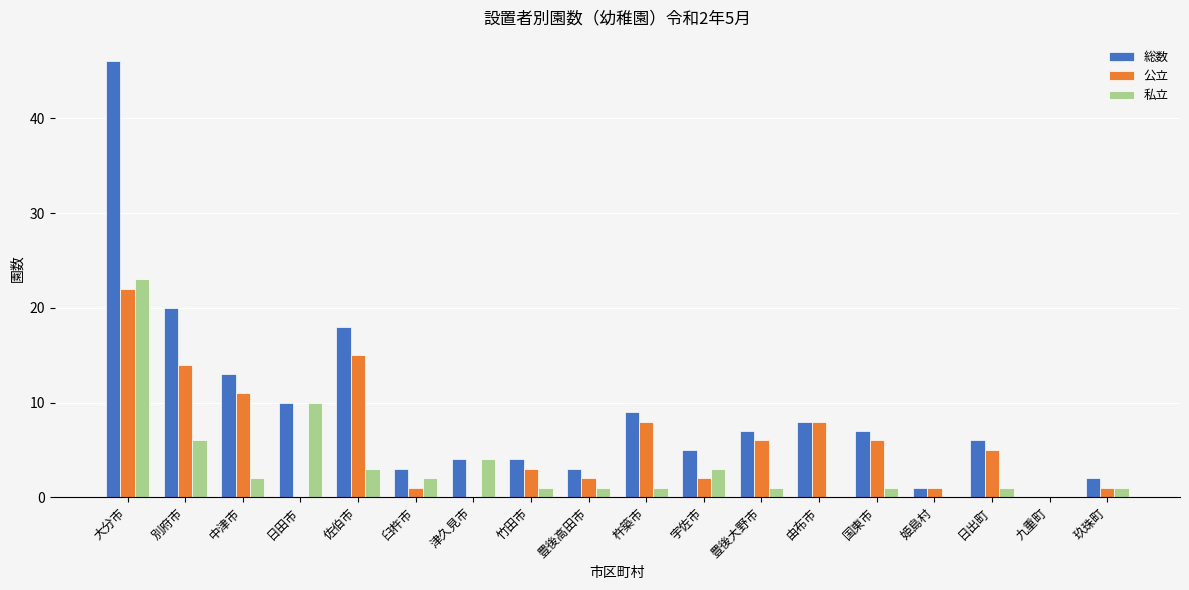

True or false: 公立 has a value of 5 at 別府市.

False